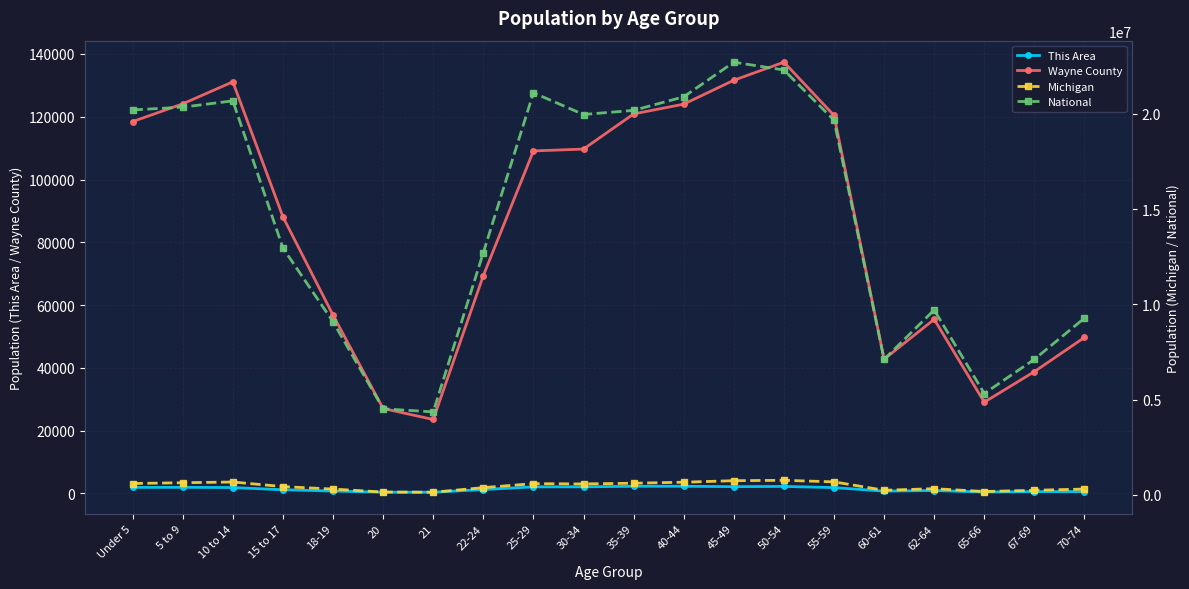

Which series has the largest total across all categories?

National